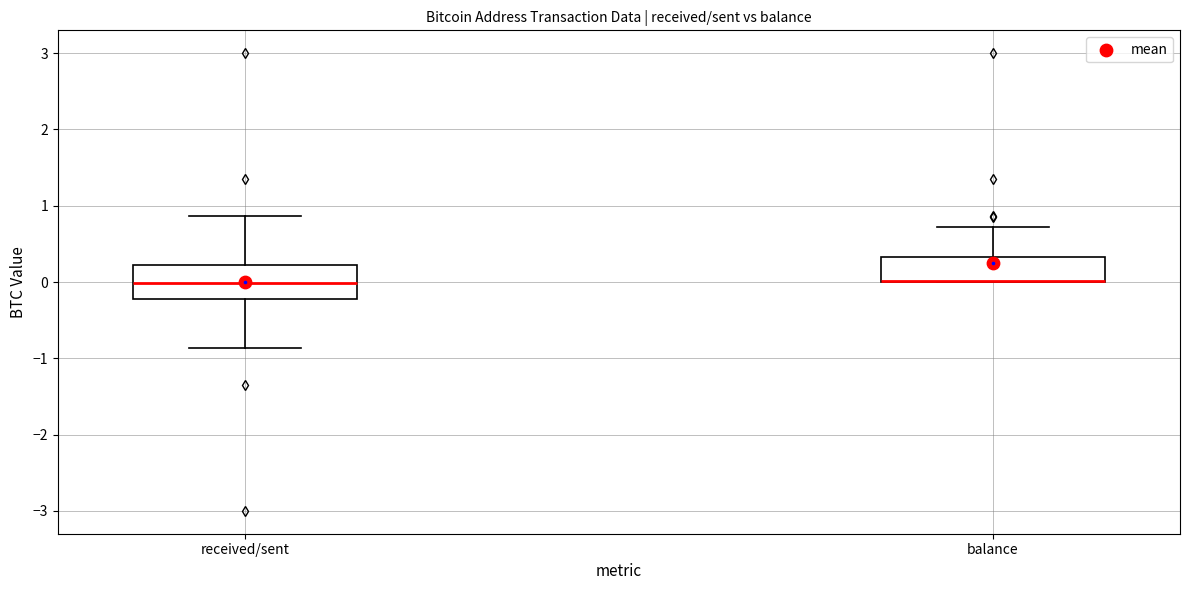

Reading left to right, read every box against the y-axis: the position of its median line, the range the box covers, and the ends of its whiskers. The values are not printed on the chart, so give them approximately, as read against the axis.

received/sent: median 0.0, box -0.2 to 0.2, whiskers -0.9 to 0.9
balance: median 0.0 (drawn on the box's lower edge), box 0.0 to 0.3, whiskers 0.0 to 0.7